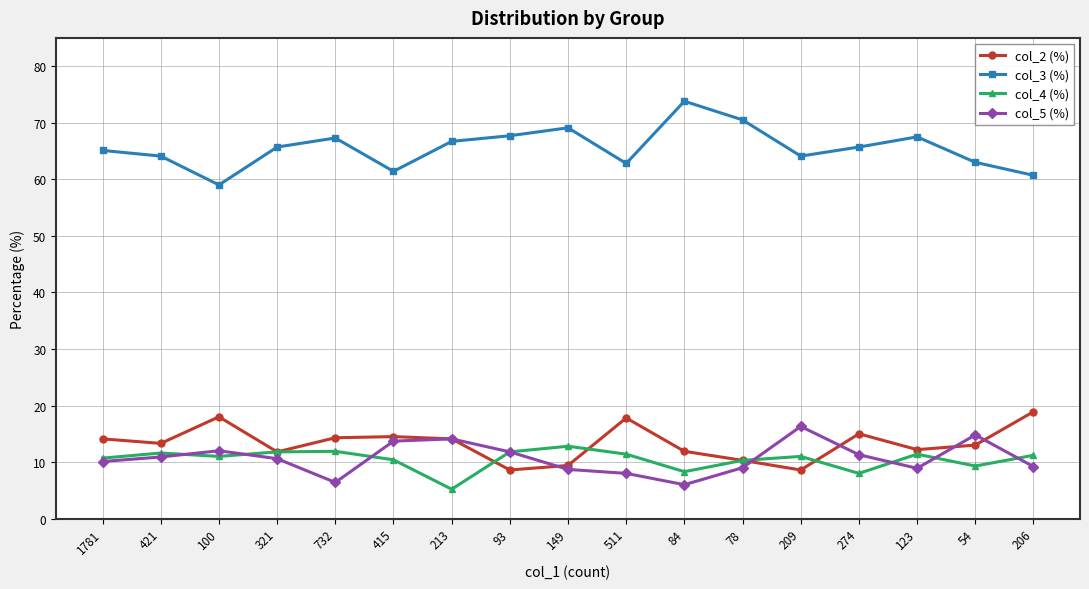

How many series are shown in this chart?

4